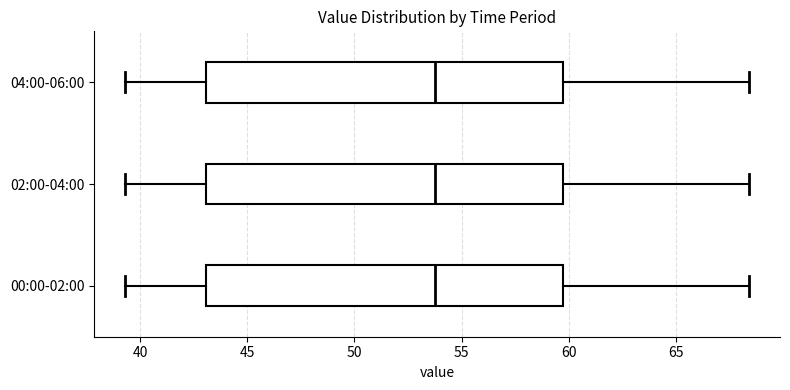

Where is the right edge of the box for 04:00-06:00 on the x-axis? The values are not printed on the chart, so give them approximately, as read against the axis.

59.5